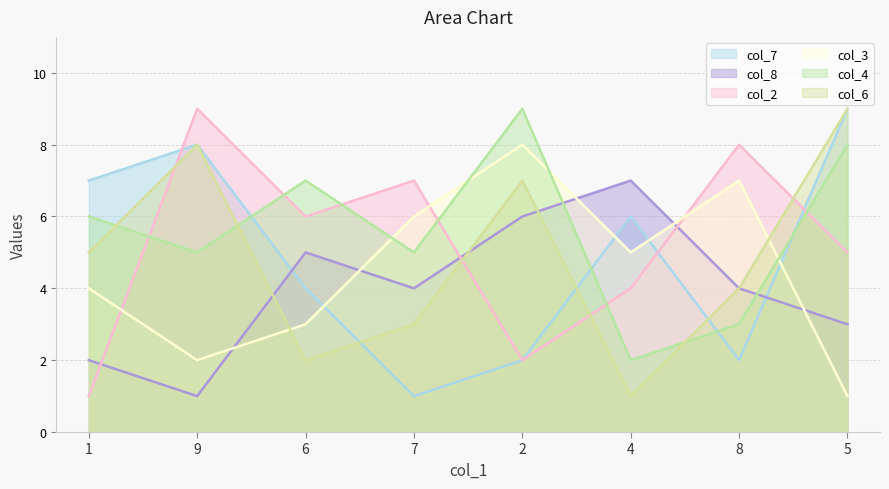

Which has a higher value, 7 or 1?

1